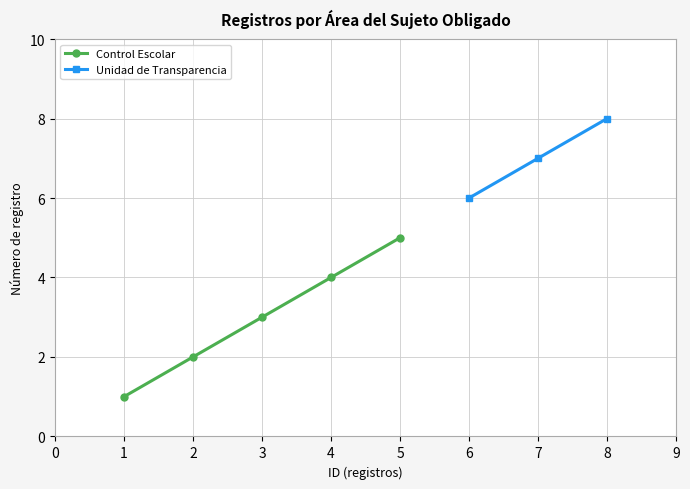

How many categories are shown in the chart?

5